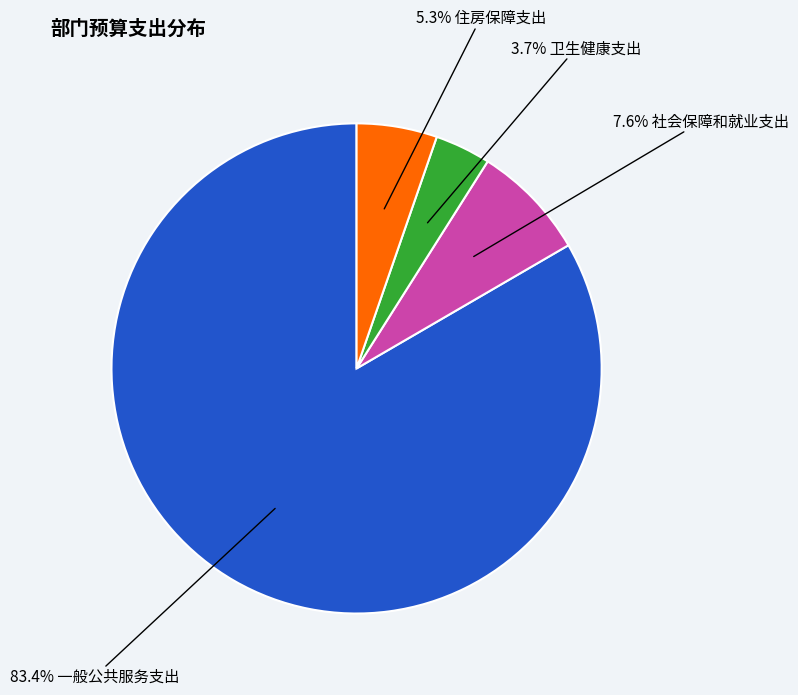

Does any single category account for the majority?

Yes